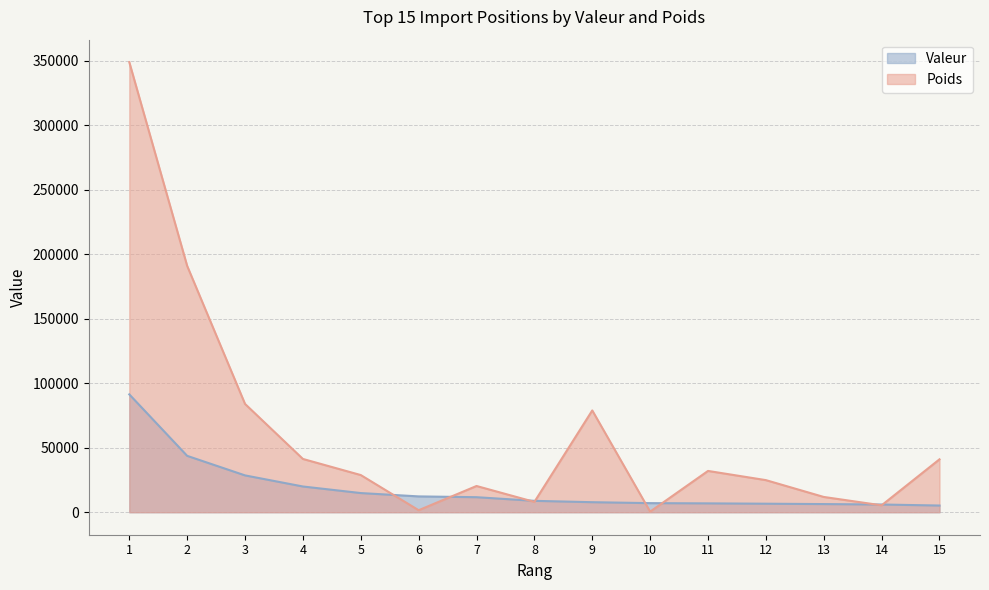

True or false: Poids and Valeur cross at least once.

True